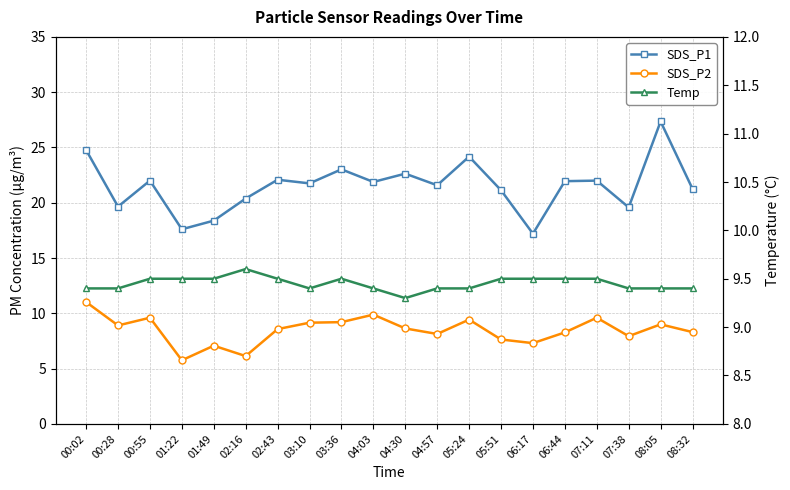

List the series in order of their peak value, lowest first.

Temp, SDS_P2, SDS_P1